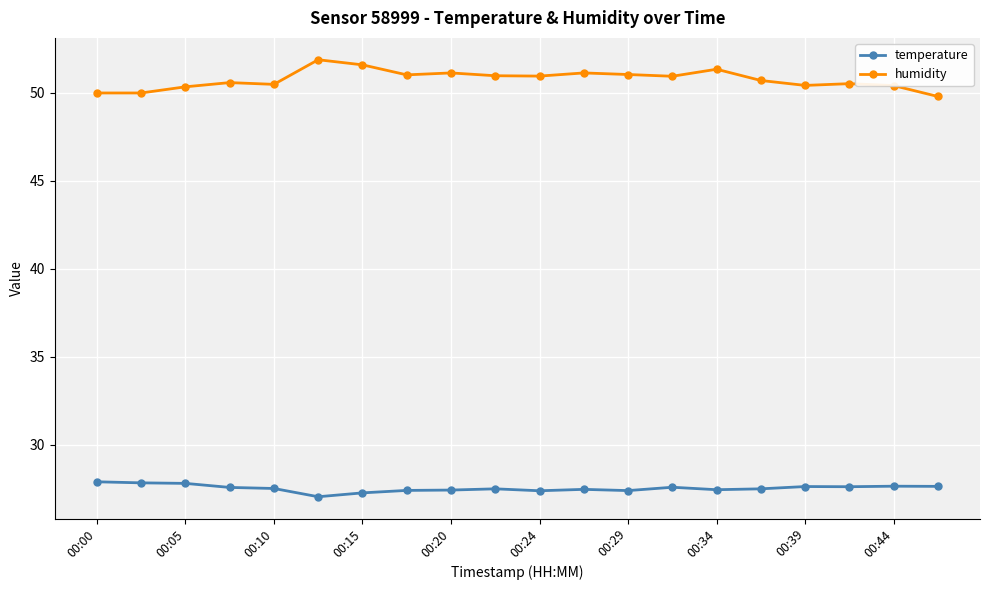

True or false: humidity has more than 1 interior local peaks.

True